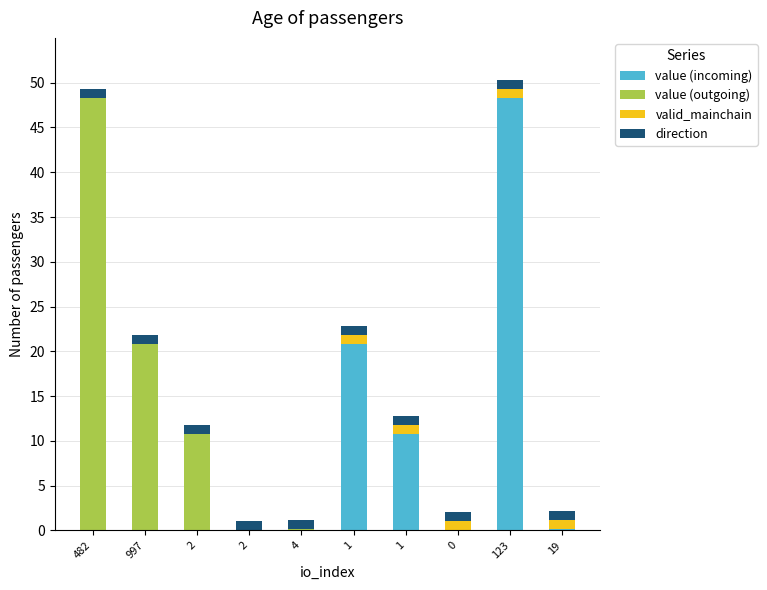

Which category has the highest value across all series?

123